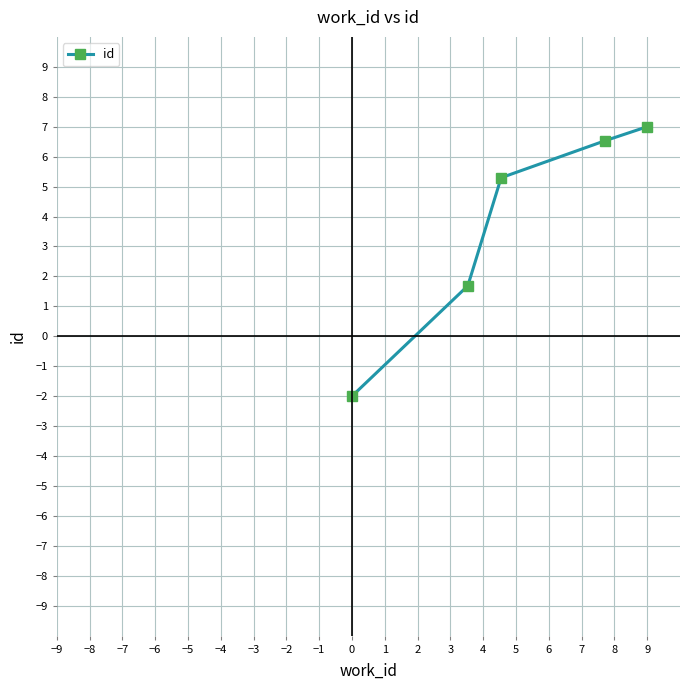

What is the difference between the second highest and second lowest values?

4.8